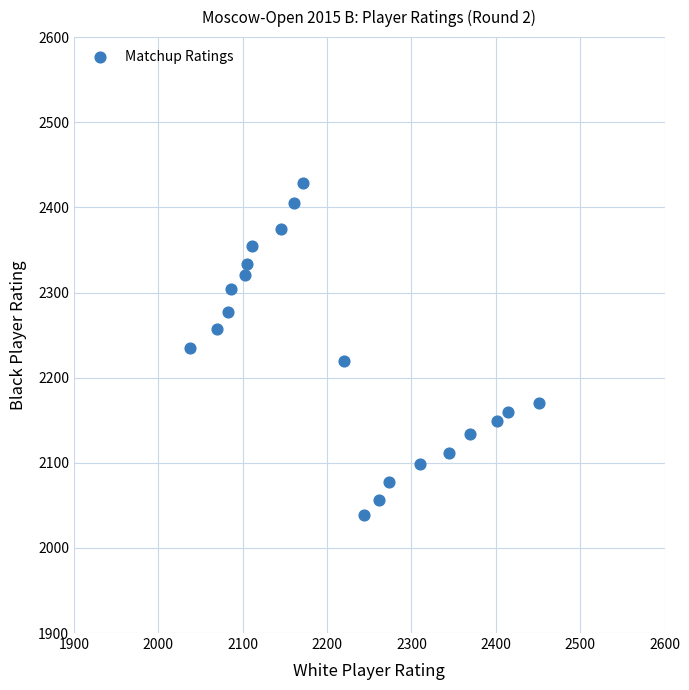

What is the range of Y values (max minus min)?

390